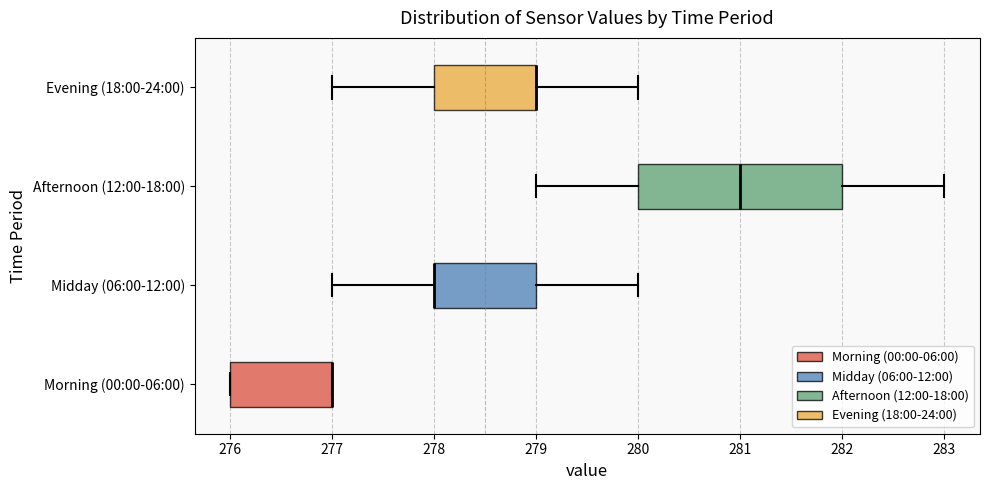

Reading bottom to top, read every box against the x-axis: the position of its median line, the range the box covers, and the ends of its whiskers. The values are not printed on the chart, so give them approximately, as read against the axis.

Morning (00:00-06:00): median 277 (drawn on the box's right edge), box 276 to 277, whiskers 276 to 277
Midday (06:00-12:00): median 278 (drawn on the box's left edge), box 278 to 279, whiskers 277 to 280
Afternoon (12:00-18:00): median 281, box 280 to 282, whiskers 279 to 283
Evening (18:00-24:00): median 279 (drawn on the box's right edge), box 278 to 279, whiskers 277 to 280